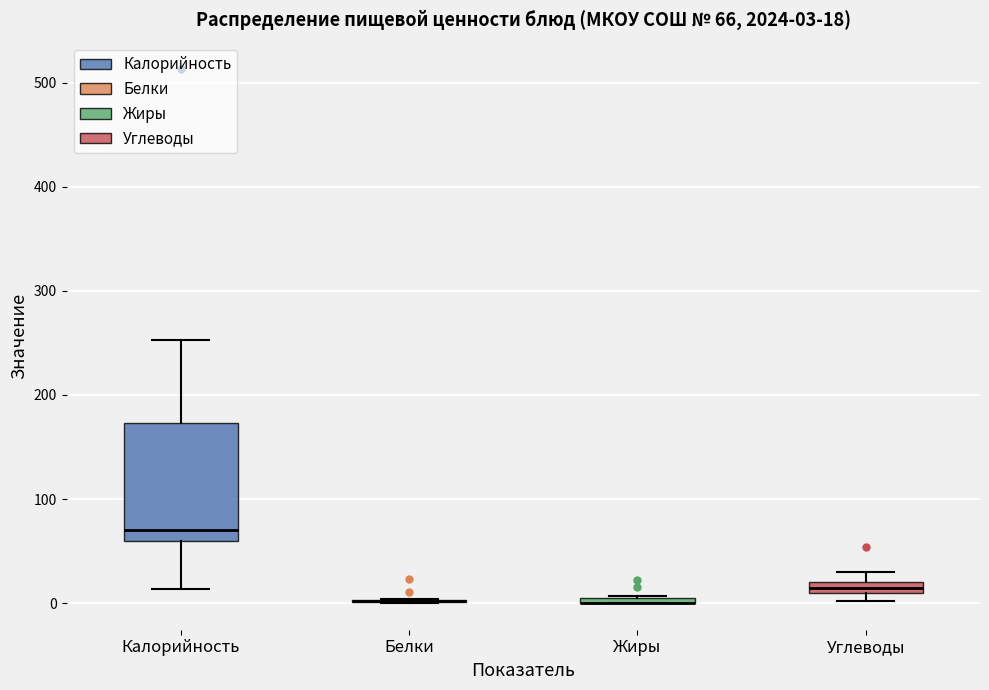

Which box is the tallest, from its lower edge to its upper edge?

Калорийность